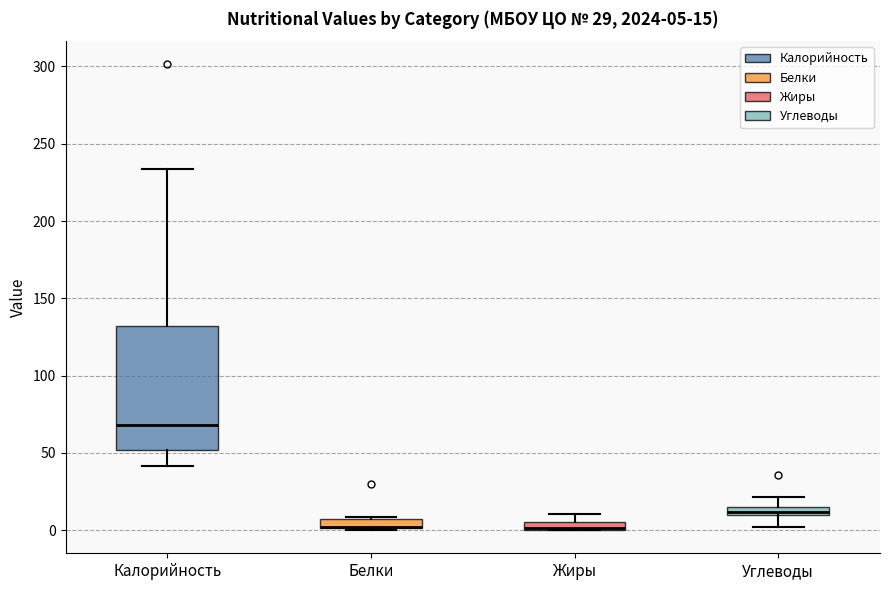

Which box is the tallest, from its lower edge to its upper edge?

Калорийность